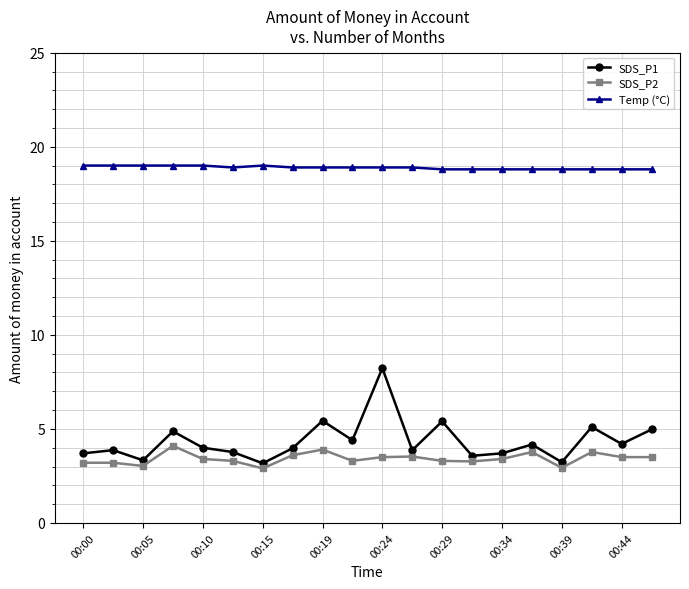

List the series in order of their peak value, lowest first.

SDS_P2, SDS_P1, Temp (°C)